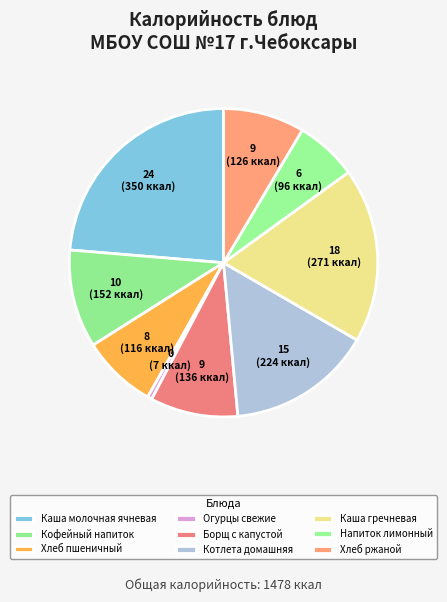

How many slices are in this pie chart?

9